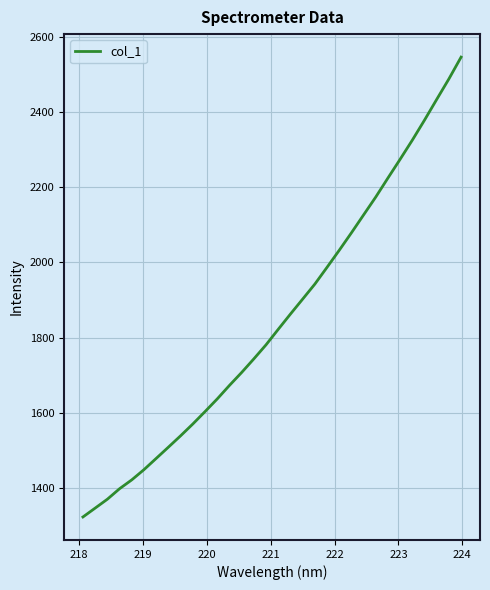

What is the difference between the maximum and minimum values?

1222.0